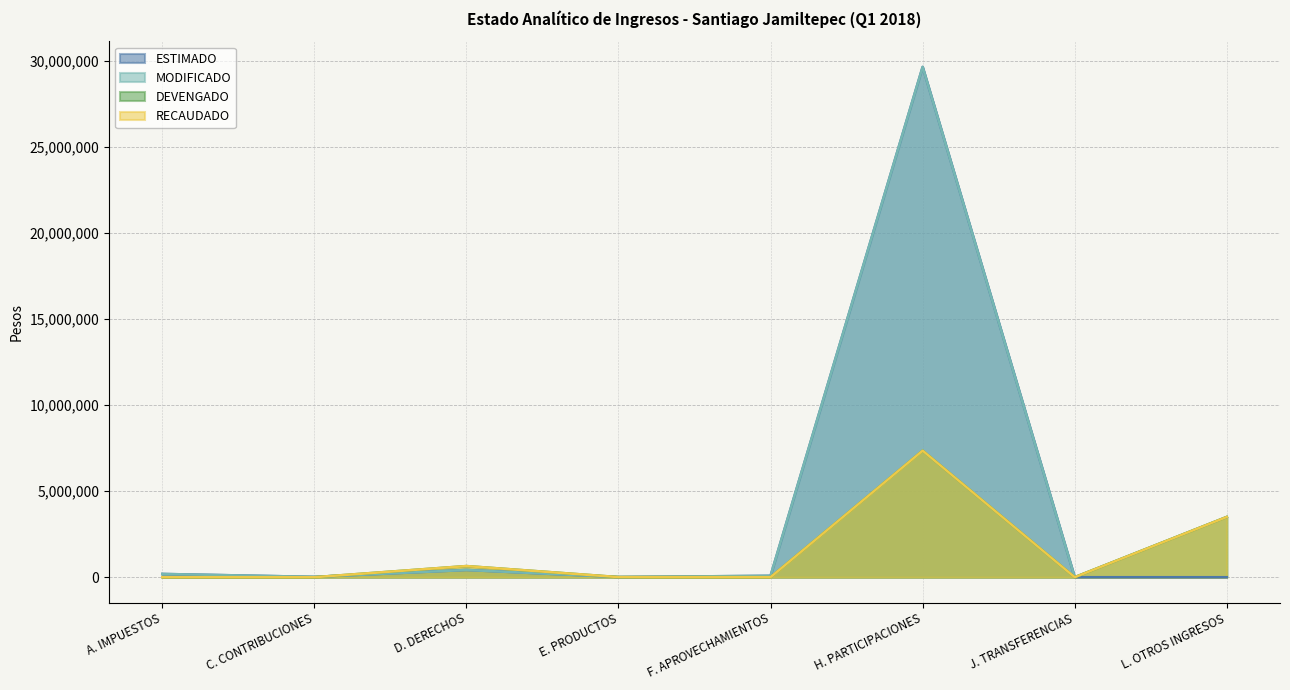

Between F. APROVECHAMIENTOS and C. CONTRIBUCIONES, which is larger?

F. APROVECHAMIENTOS